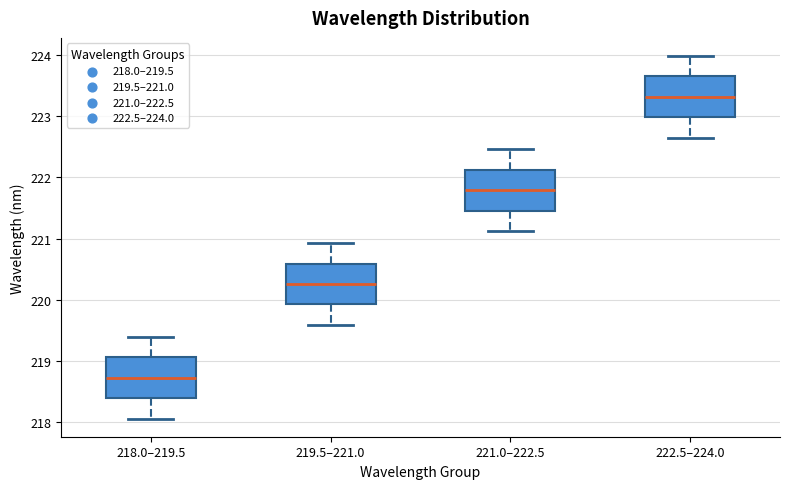

Which box has the highest median line?

222.5–224.0